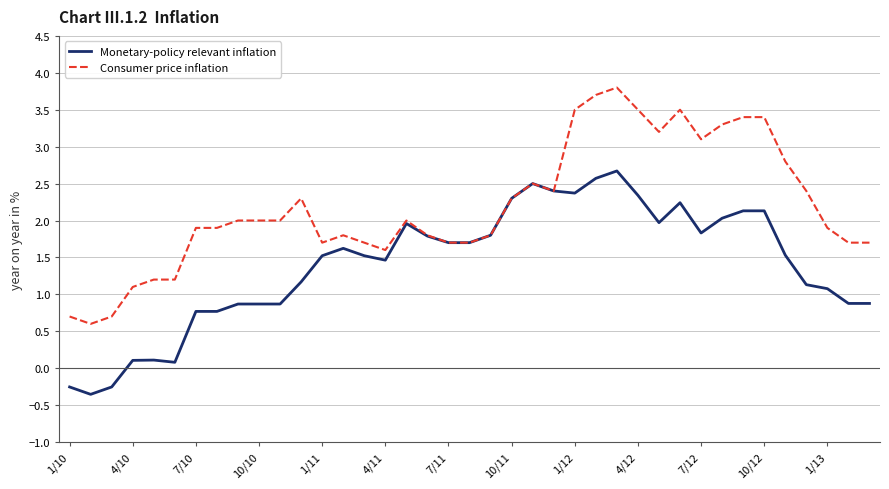

Rank the series by their average value, from lowest to highest.

Monetary-policy relevant inflation, Consumer price inflation